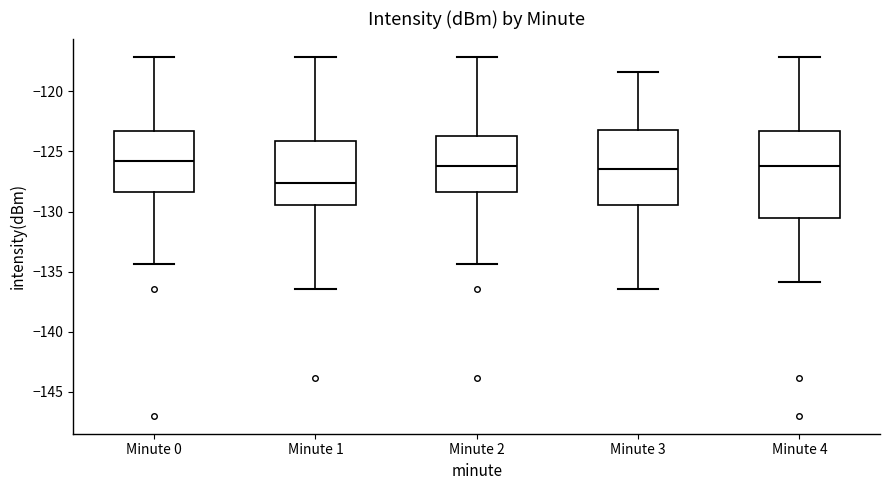

Which box is the tallest, from its lower edge to its upper edge?

Minute 4